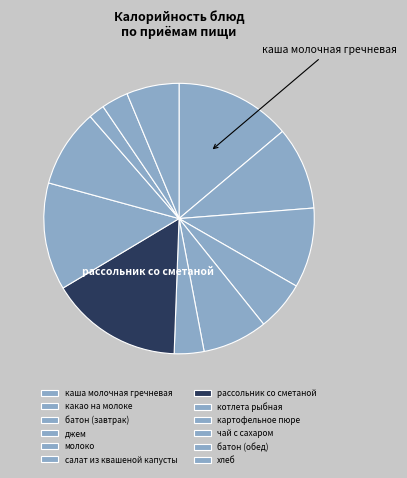

To the nearest percent, what percentage of the pie is батон (обед)?

3%